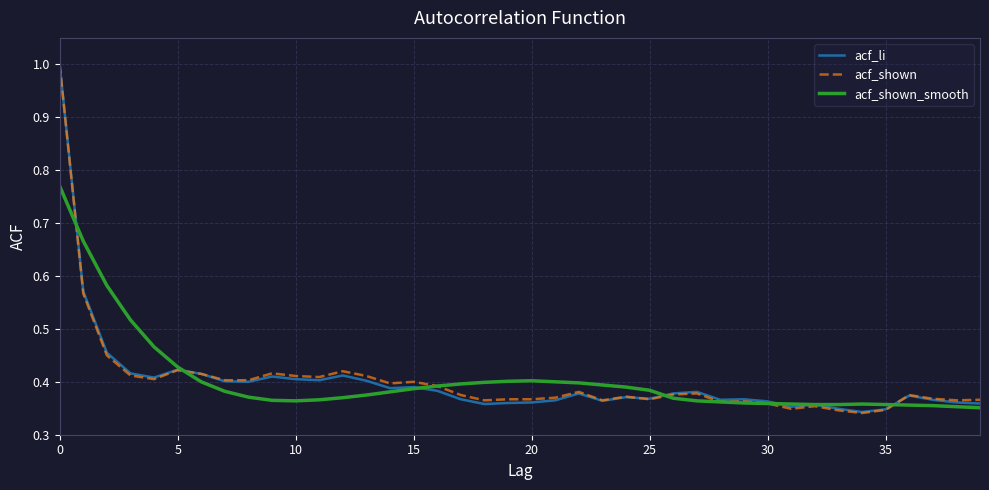

What is the maximum value shown in the chart?

1.0